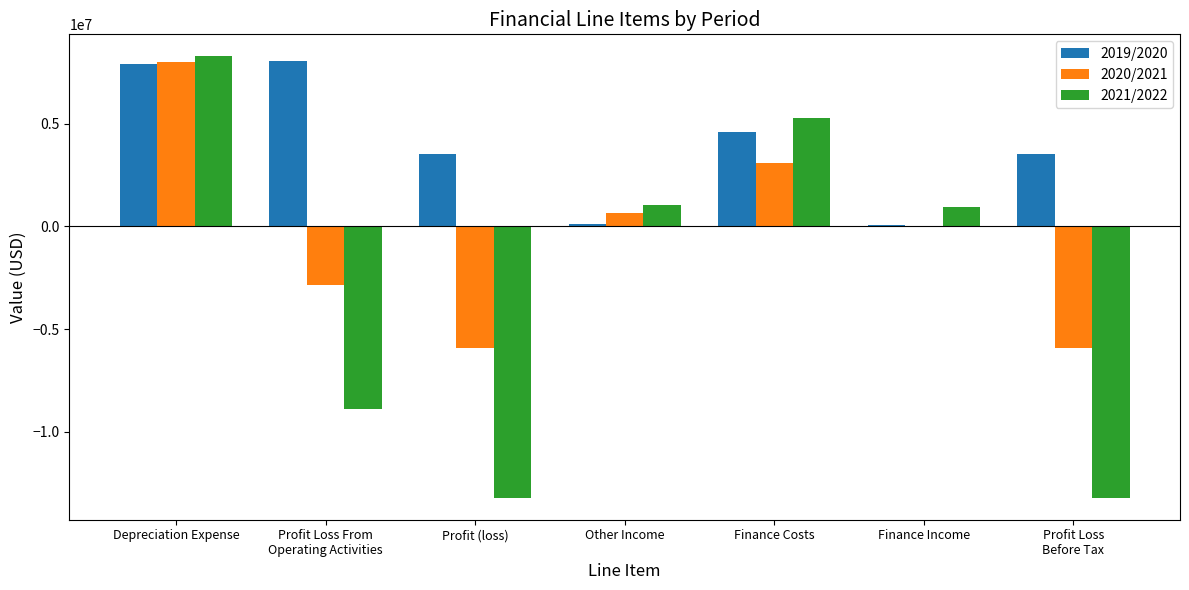

What is the total value across all series at Profit (loss)?

-15570000